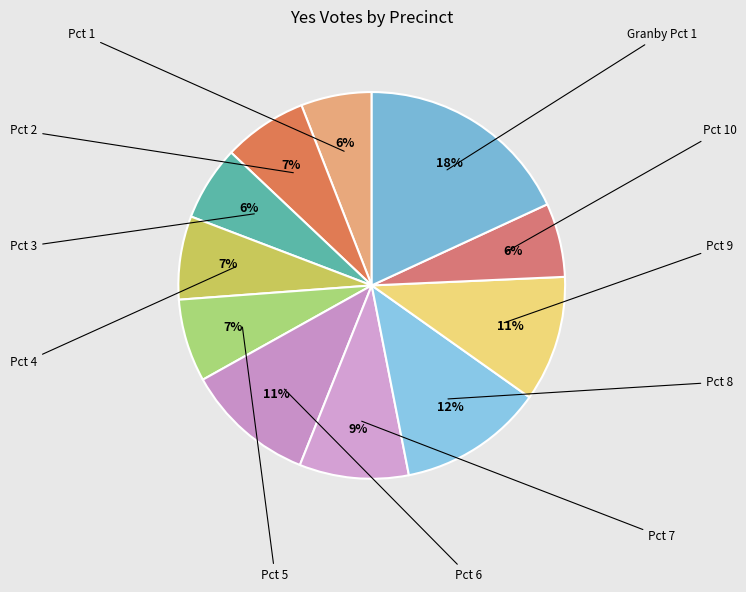

How many slices are in this pie chart?

11